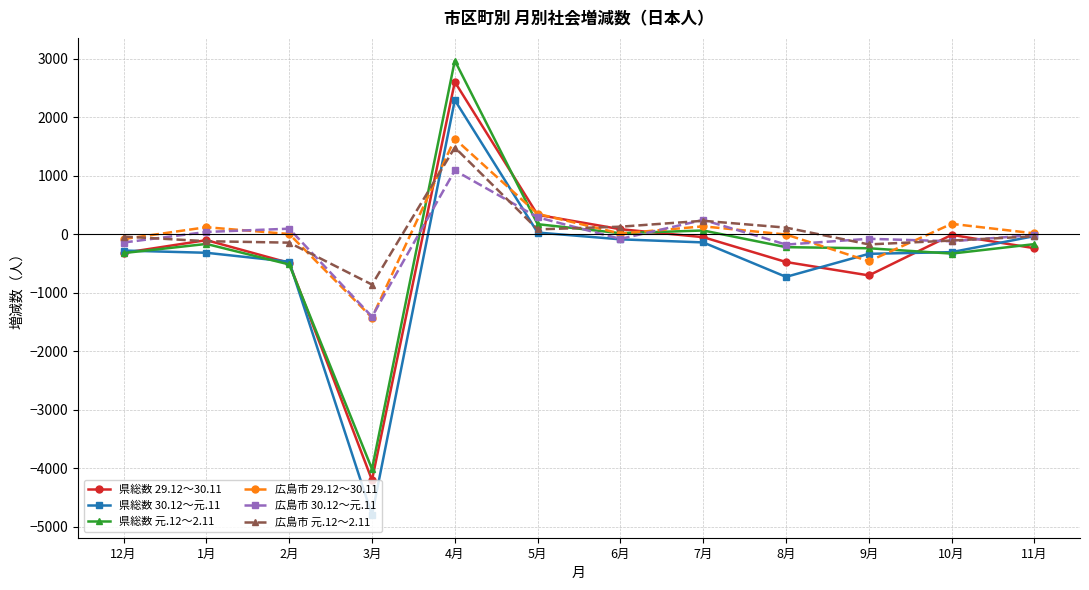

What position from the right is 9月?

3